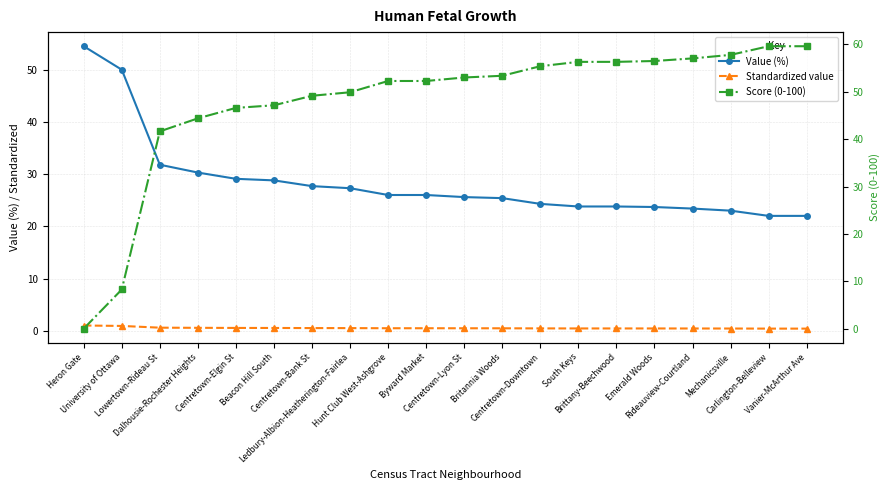

True or false: Score (0-100) has more than 1 points higher than both neighbors.

False